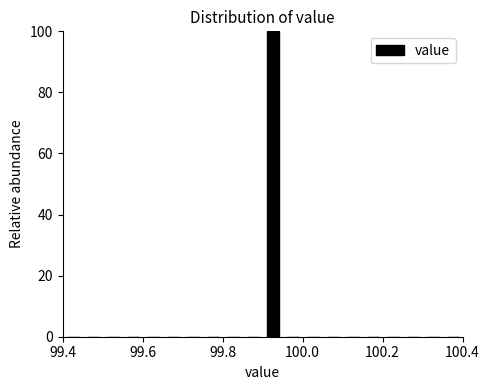

Around what value on the x-axis is the tallest bar? Give the approximate position of its centre, as read against the axis.

99.92